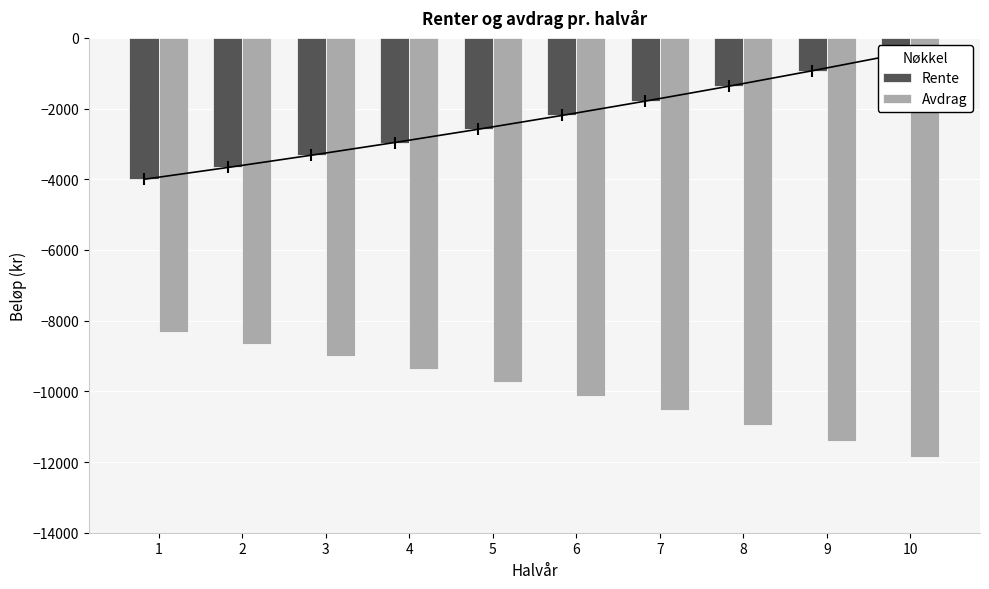

How many bars are there in each group?

2